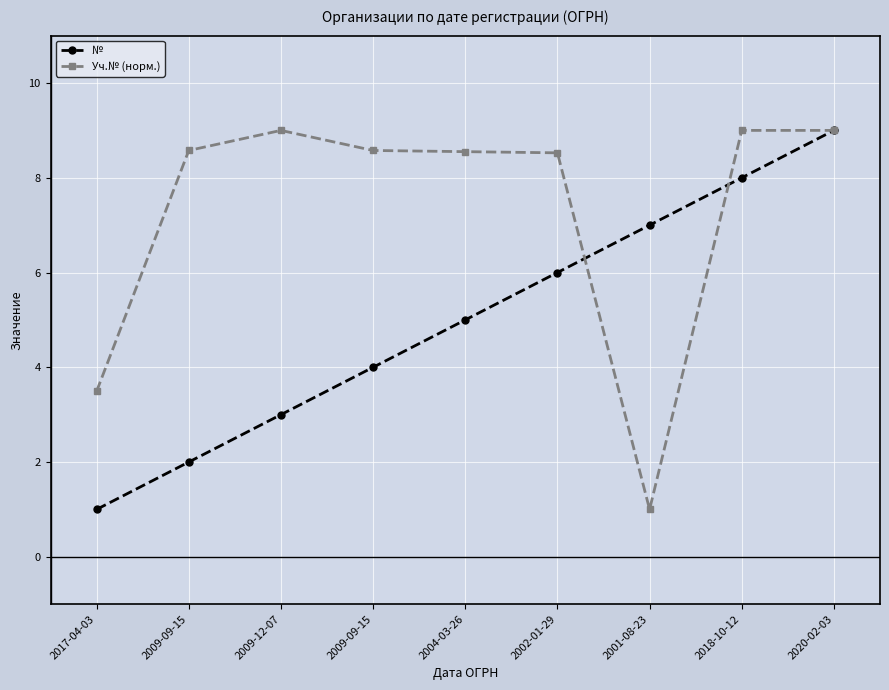

At which label does Уч.№ (норм.) first exceed 8?

2009-09-15